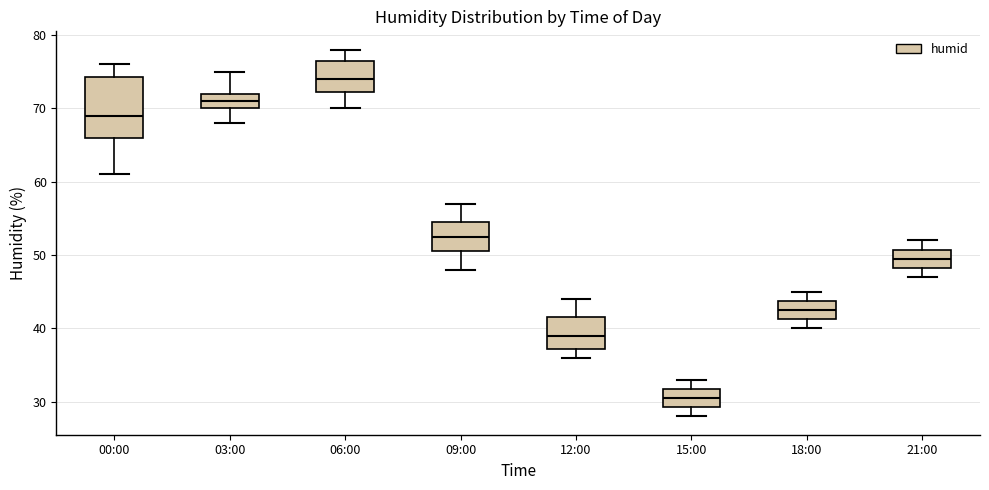

Which box is the tallest, from its lower edge to its upper edge?

00:00